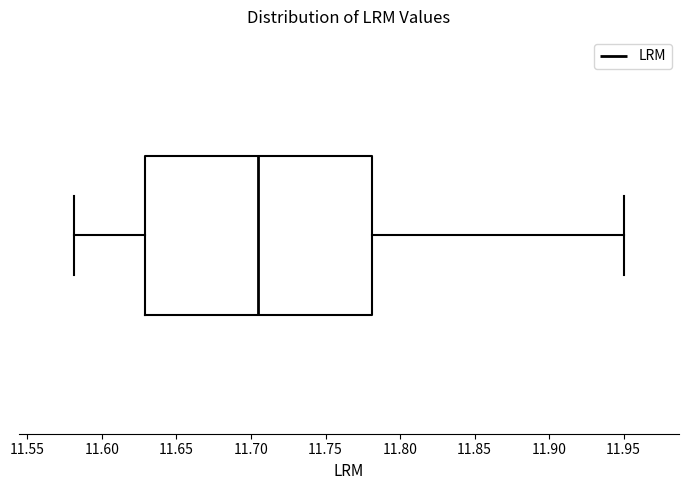

Where does the median line of the box sit on the x-axis? The values are not printed on the chart, so give them approximately, as read against the axis.

11.705